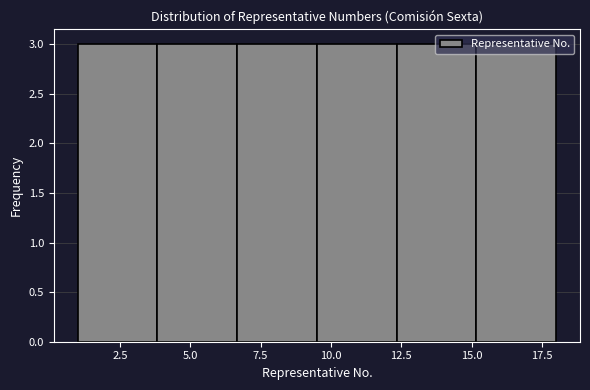

What is the height of the bar covering 1.0 to 4.0 on the x-axis? Neither the bar edges nor the heights are printed on the chart, so give them approximately, as read against the axes.

3